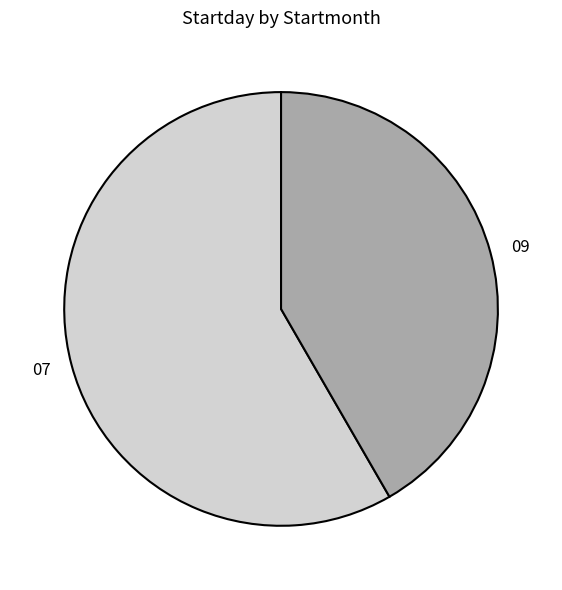

Combined, do 07 and 09 account for over 50%?

Yes